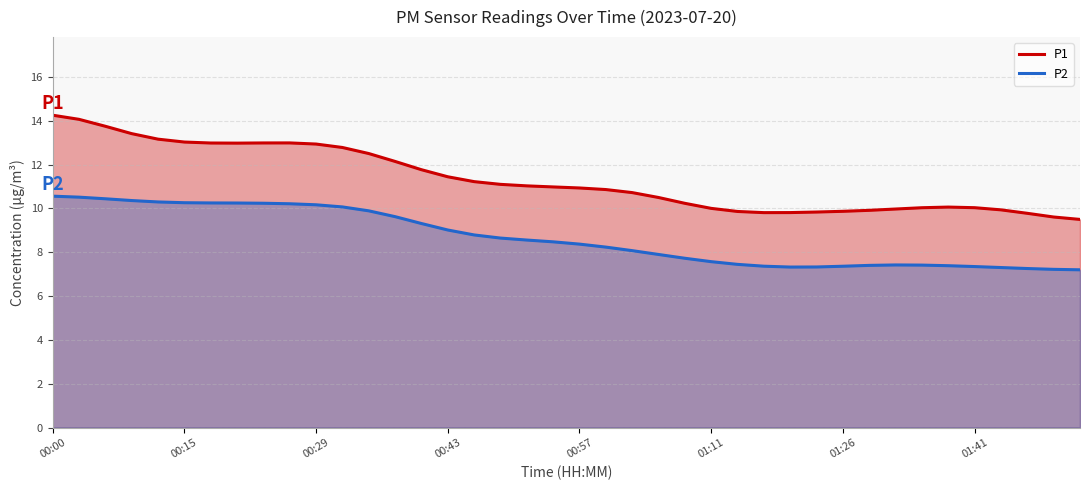

True or false: P2 and P1 intersect in this chart.

False